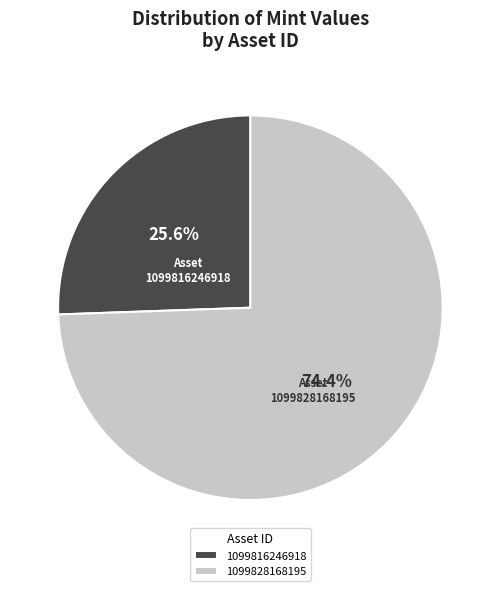

What percentage is the 1099816246918 slice, to the nearest percent?

26%